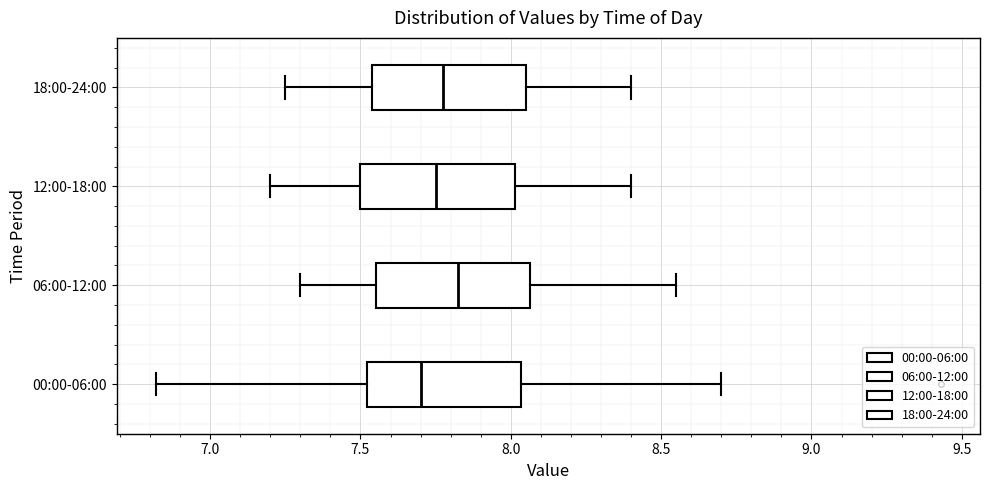

Where does the median line of the box for 06:00-12:00 sit on the x-axis? The values are not printed on the chart, so give them approximately, as read against the axis.

7.85